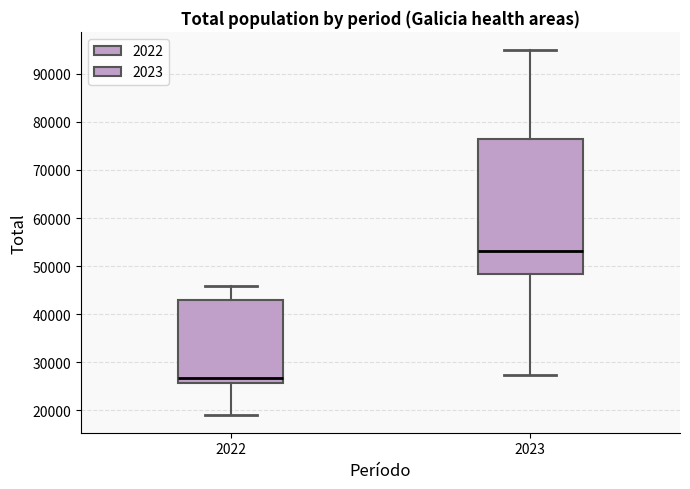

Reading left to right, transcribe this box plot: for each box, give where its median line is, the range the box spans, and where its two whiskers end, as read against the y-axis. The values are not printed on the chart, so give them approximately, as read against the axis.

2022: median 27000, box 26000 to 43000, whiskers 19000 to 46000
2023: median 53000, box 48000 to 76000, whiskers 27000 to 95000